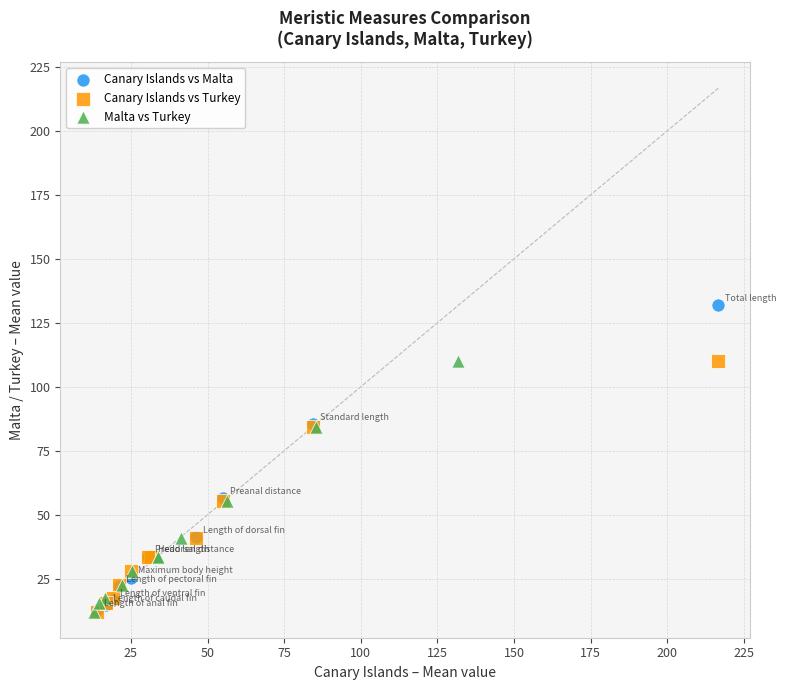

What are all the series names shown in the legend?

Canary Islands vs Malta, Canary Islands vs Turkey, Malta vs Turkey